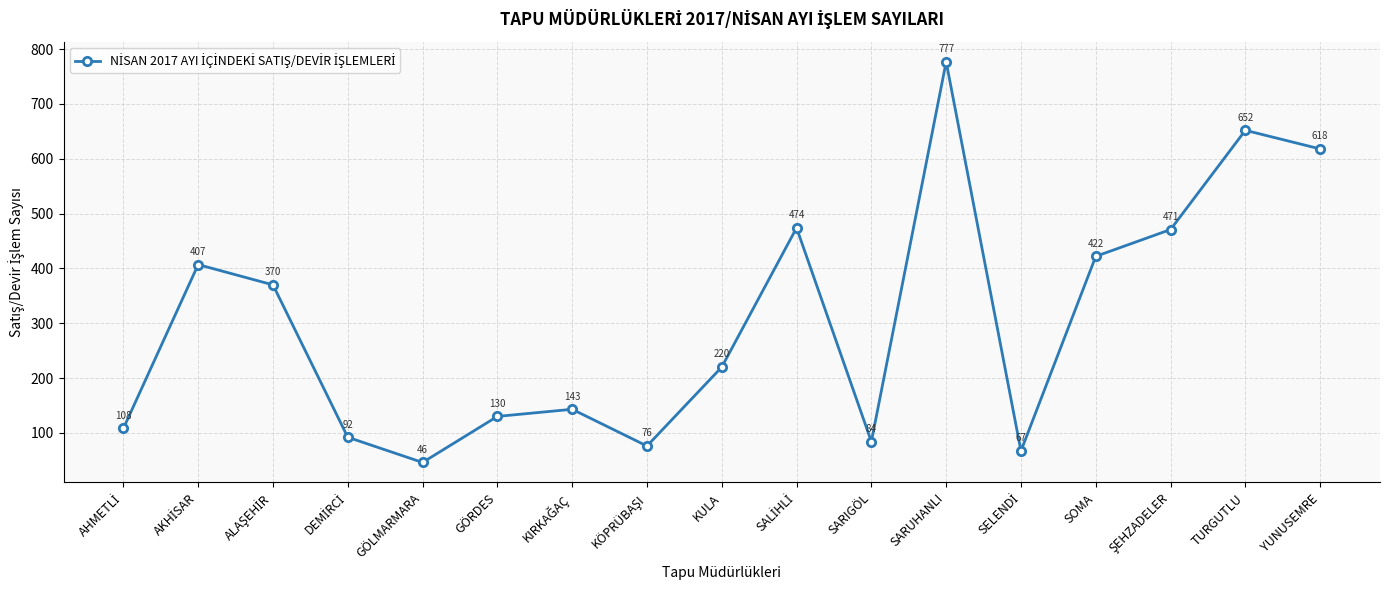

How many interior local peaks (higher than both neighbors) does the data have?

5